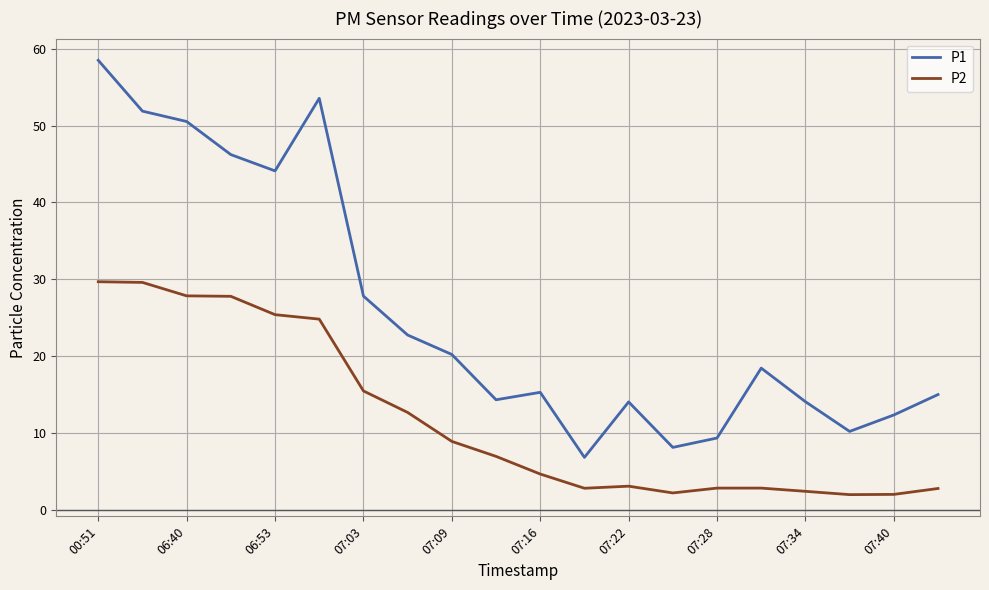

Does the chart have visible grid lines?

Yes